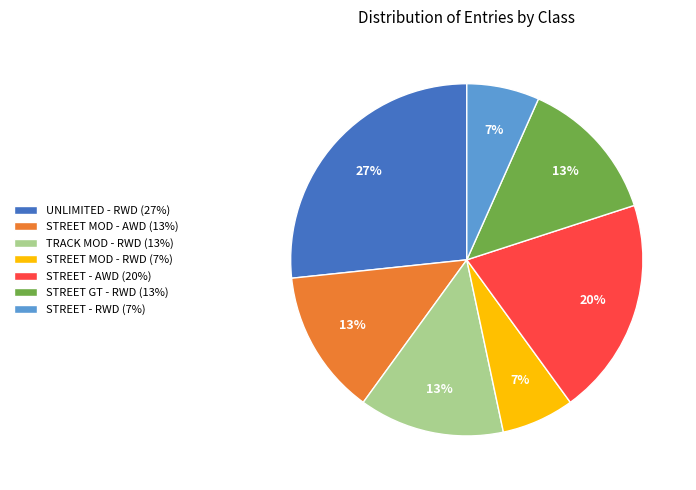

Approximately how many times larger is the value at STREET MOD - RWD (7%) compared to STREET - AWD (20%)?

0.3